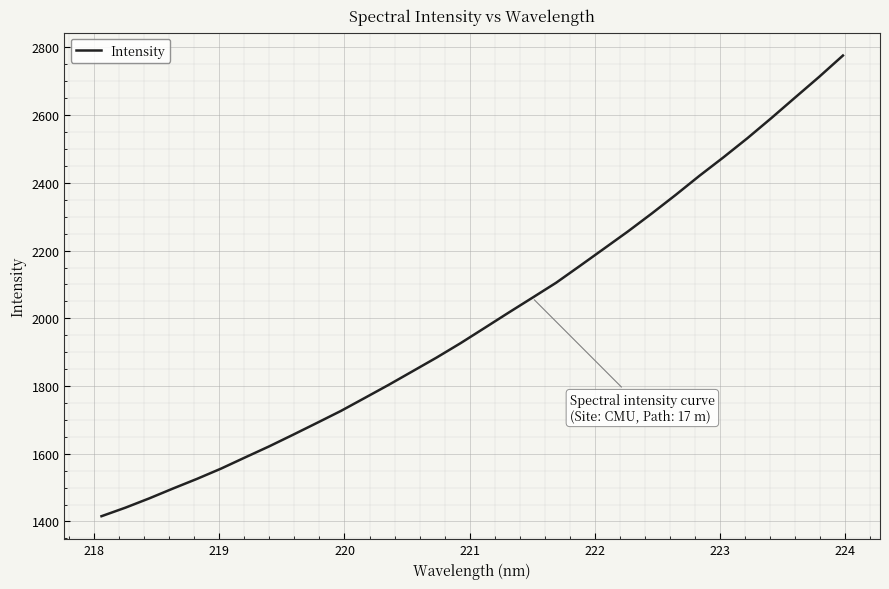

Does the chart display data point markers on the line(s)?

No